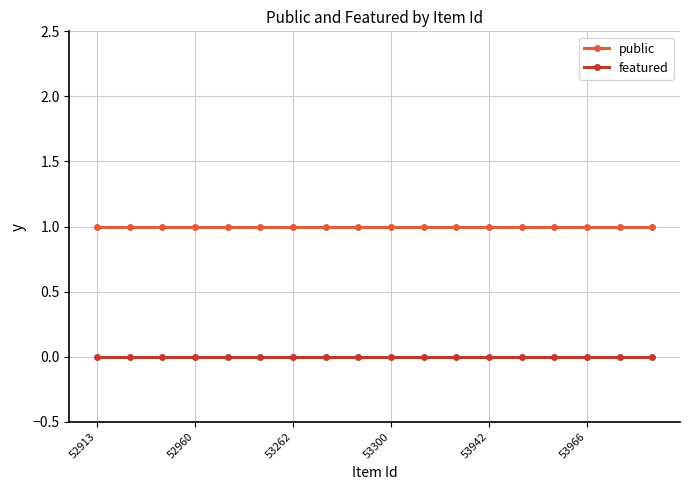

What are all the series names shown in the legend?

public, featured